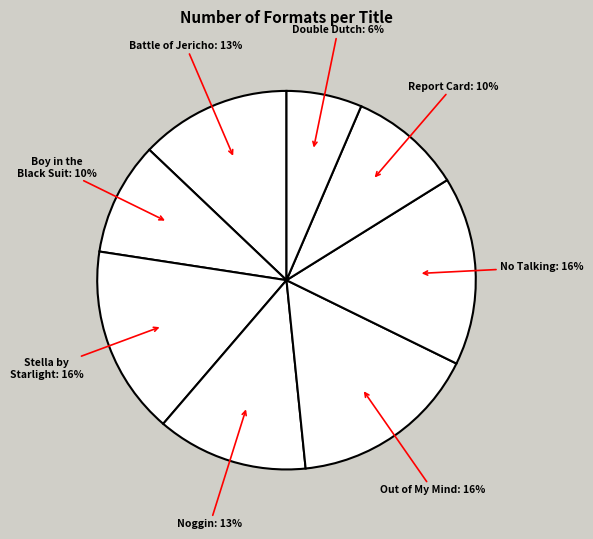

Is Report Card the majority of the pie?

No